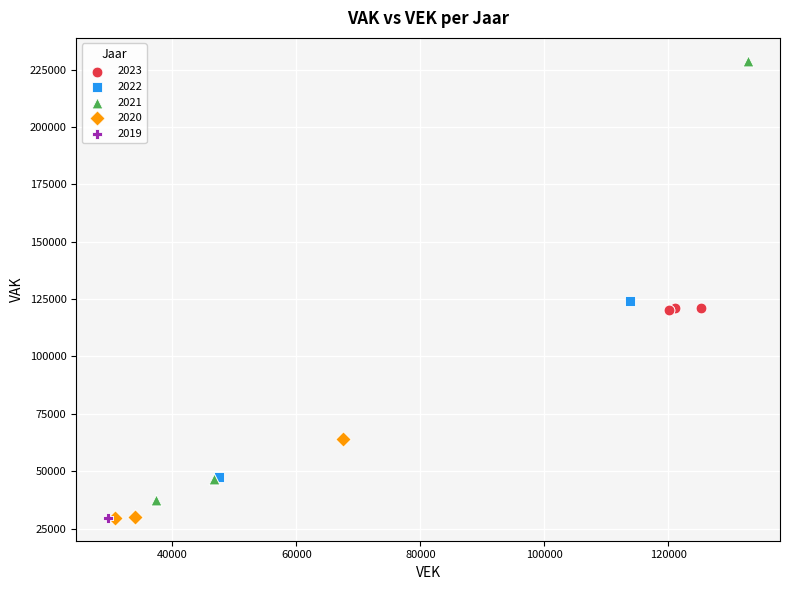

Which series contains the highest Y value?

2021